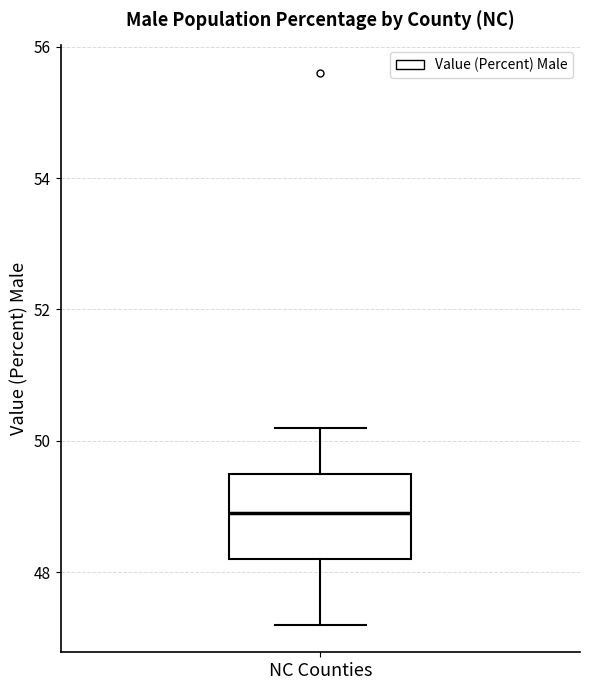

Transcribe this box plot: give where the median line is, the range the box spans, and where the two whiskers end, as read against the y-axis. The values are not printed on the chart, so give them approximately, as read against the axis.

median 49.0, box 48.2 to 49.6, whiskers 47.2 to 50.2